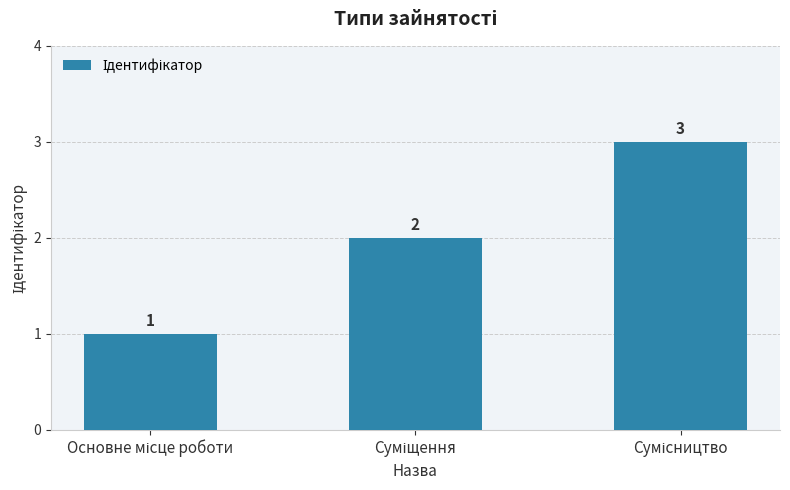

How many values are between 1 and 3?

3